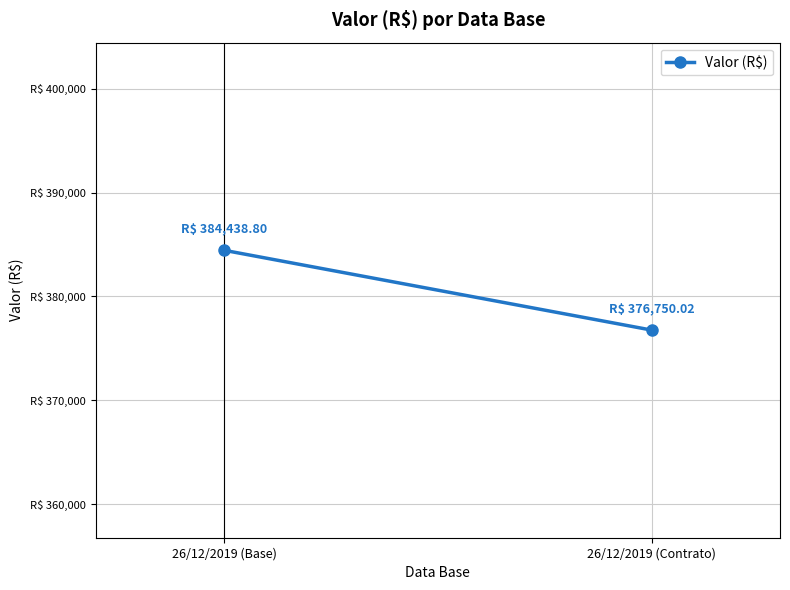

How many values are below 384438?

1